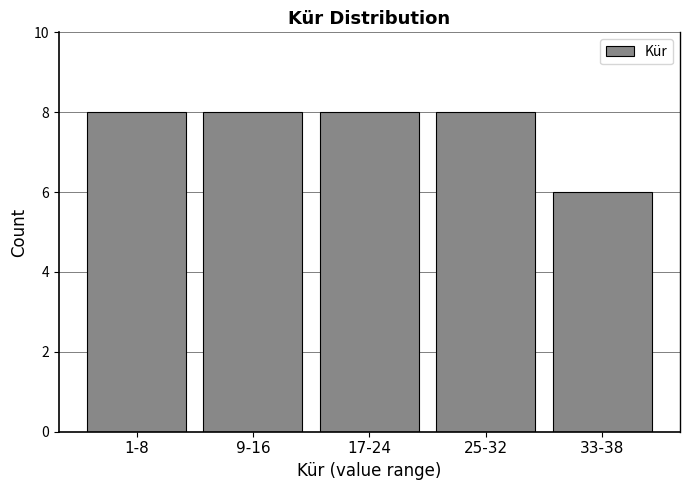

Reading left to right, transcribe all the data shown in this chart.

8	8	8	8	6